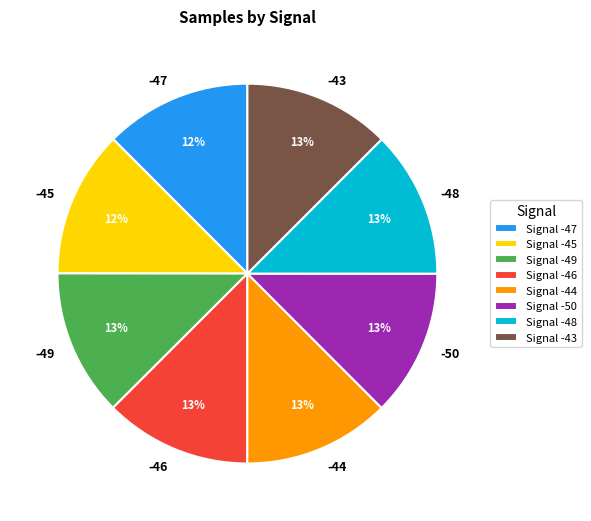

What percentage is the Signal -44 slice, to the nearest percent?

13%